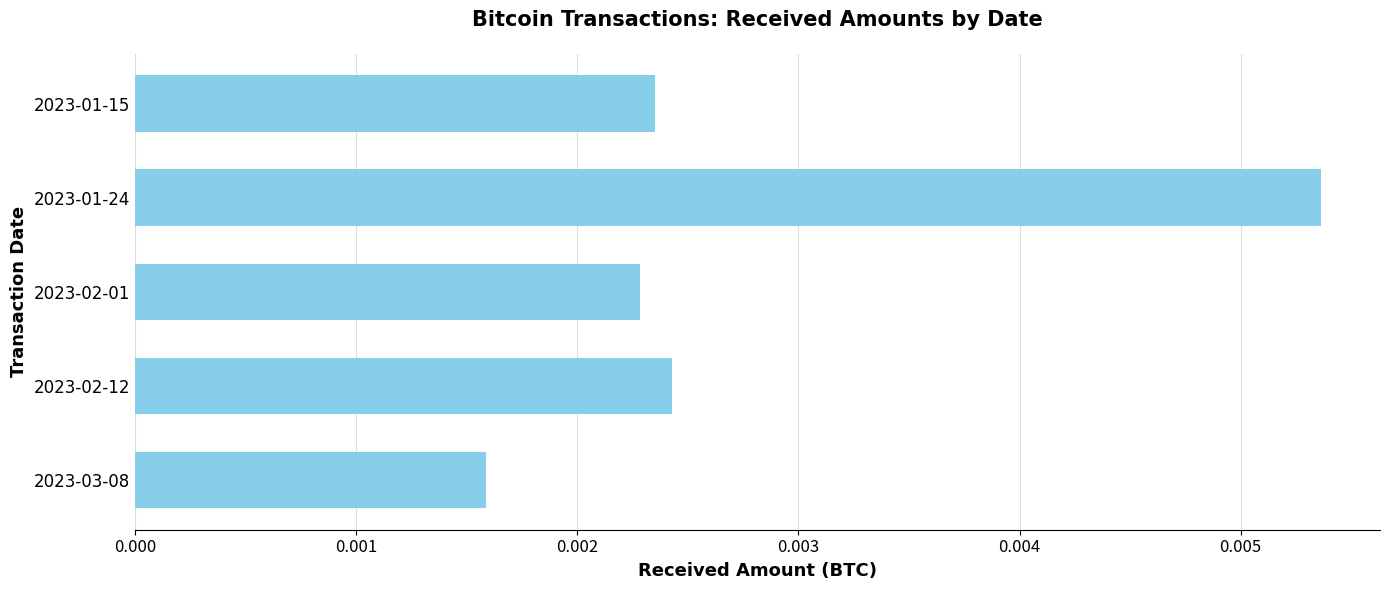

Does the chart contain stacked bars?

No